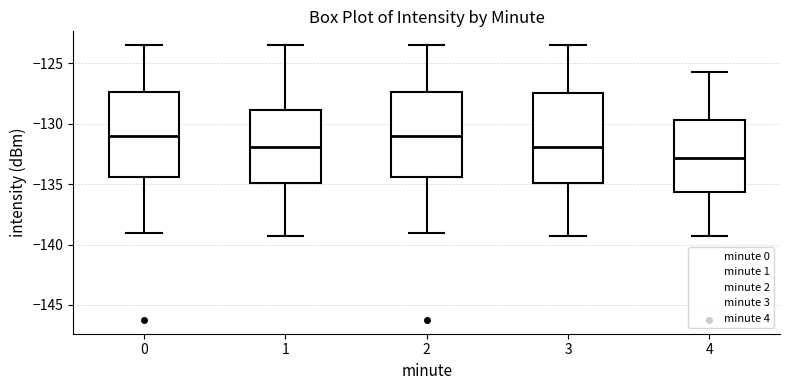

Reading left to right, transcribe this box plot: for each box, give where its median line is, the range the box spans, and where its two whiskers end, as read against the y-axis. The values are not printed on the chart, so give them approximately, as read against the axis.

0: median -131.0, box -134.5 to -127.5, whiskers -139.0 to -123.5
1: median -132.0, box -135.0 to -129.0, whiskers -139.5 to -123.5
2: median -131.0, box -134.5 to -127.5, whiskers -139.0 to -123.5
3: median -132.0, box -135.0 to -127.5, whiskers -139.5 to -123.5
4: median -133.0, box -135.5 to -129.5, whiskers -139.5 to -125.5